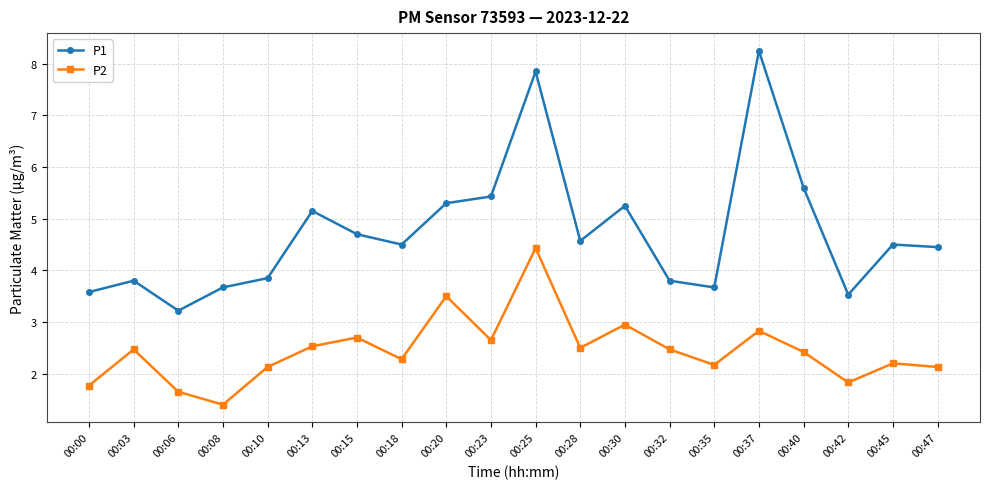

Is the value of P2 at 00:15 greater than the value of P1 at 00:40?

No